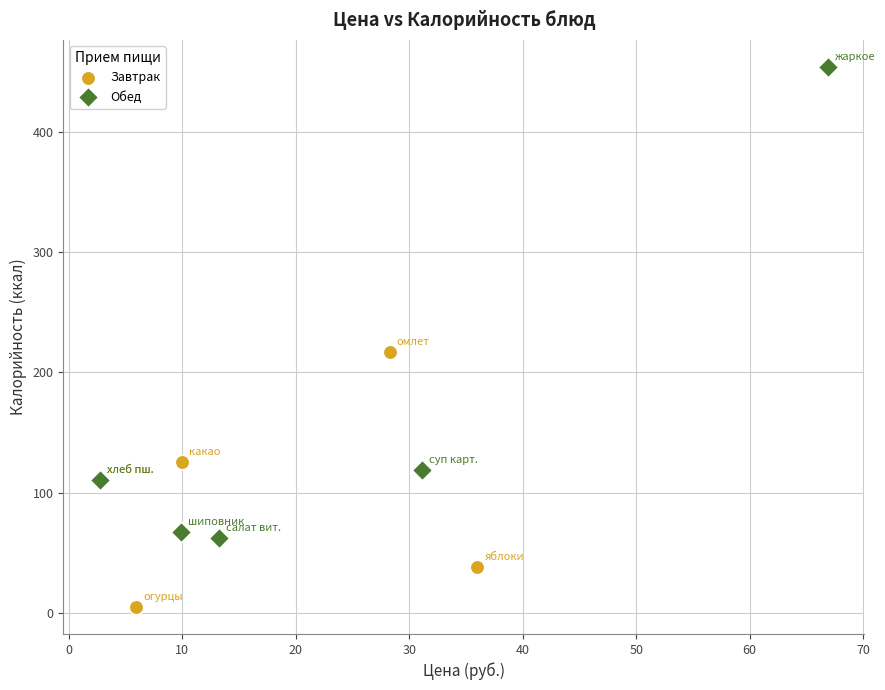

Which series has the widest spread of Y values?

Обед